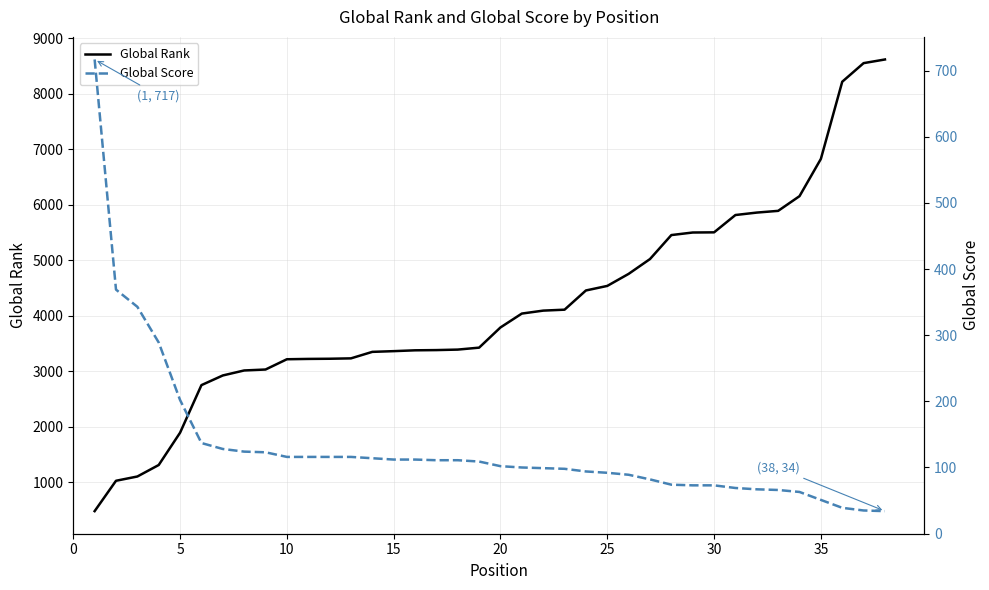

What is the maximum value for Global Rank?

8619